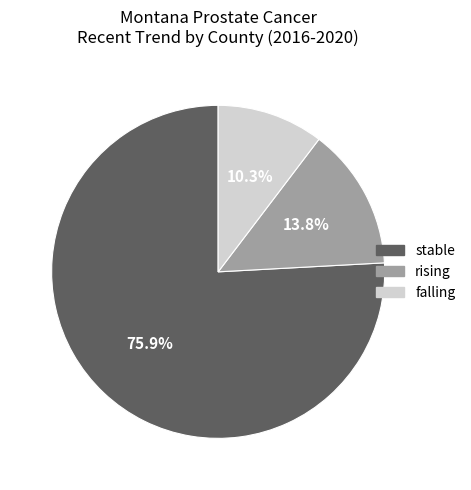

To the nearest percent, what portion does falling represent?

10%